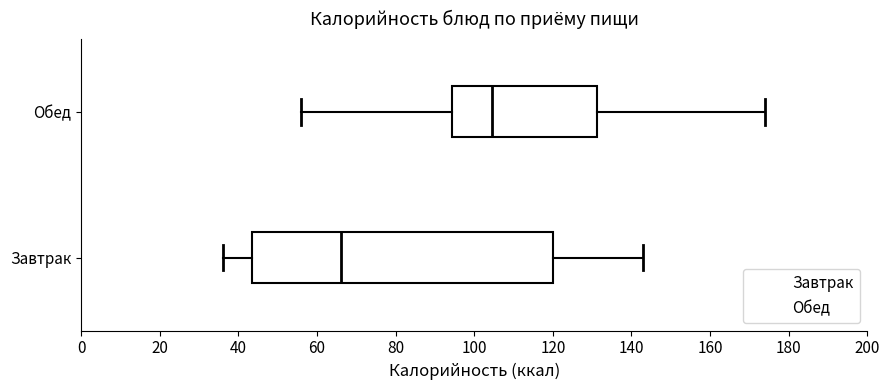

Reading bottom to top, transcribe this box plot: for each box, give where its median line is, the range the box spans, and where its two whiskers end, as read against the x-axis. The values are not printed on the chart, so give them approximately, as read against the axis.

Завтрак: median 66, box 44 to 120, whiskers 36 to 144
Обед: median 104, box 94 to 132, whiskers 56 to 174